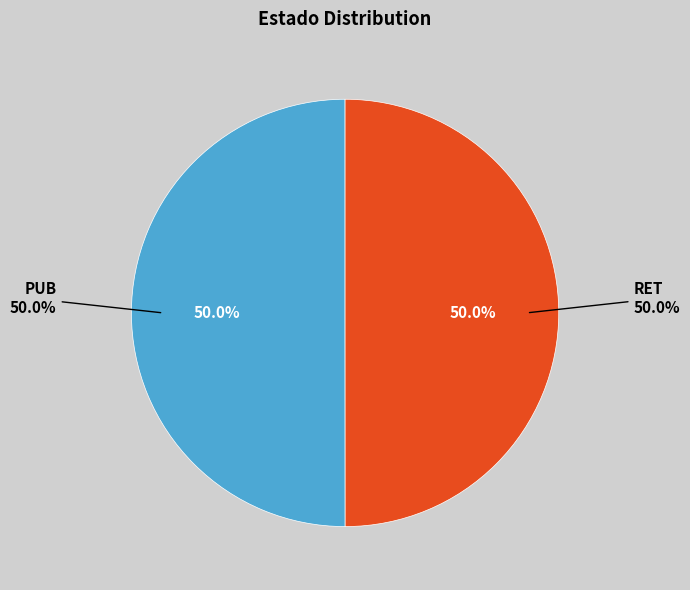

Which slice is the largest?

PUB